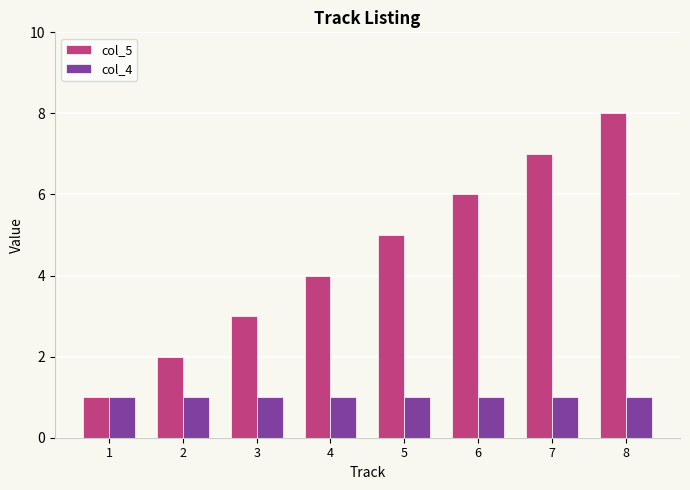

Reading left to right, what are all the values shown in this chart?

col_5: 1=1	2=2	3=3	4=4	5=5	6=6	7=7	8=8
col_4: 1=1	2=1	3=1	4=1	5=1	6=1	7=1	8=1